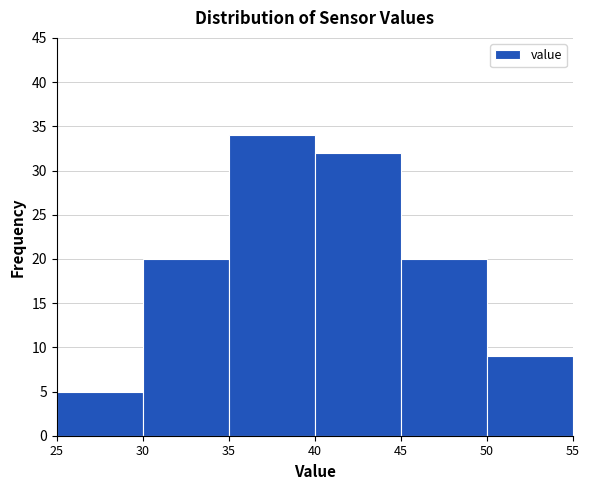

Reading left to right, transcribe this chart: for each bar, give the range it covers on the x-axis and its height. The values are not printed on the chart, so give them approximately, as read against the axis.

25 to 30: 5
30 to 35: 20
35 to 40: 34
40 to 45: 32
45 to 50: 20
50 to 55: 9